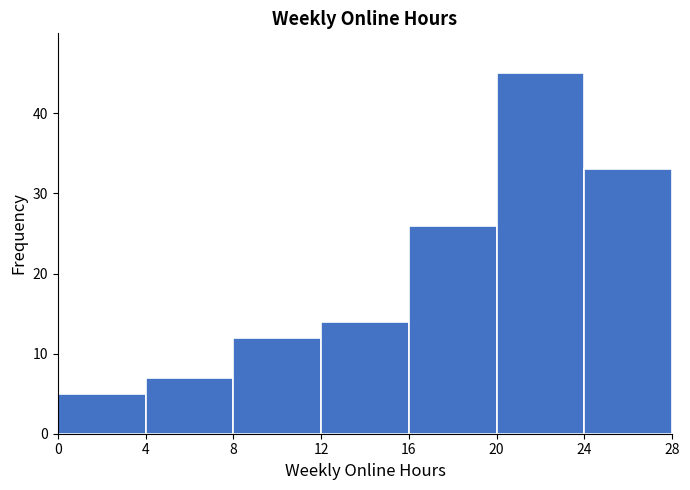

What is the height of the bar covering 12 to 16 on the x-axis? The values are not printed on the chart, so give them approximately, as read against the axis.

14